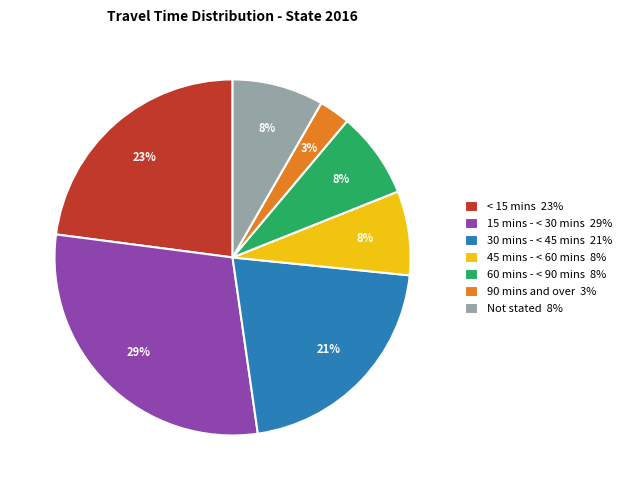

Which has a higher value, 15 mins - < 30 mins 29% or < 15 mins 23%?

15 mins - < 30 mins 29%